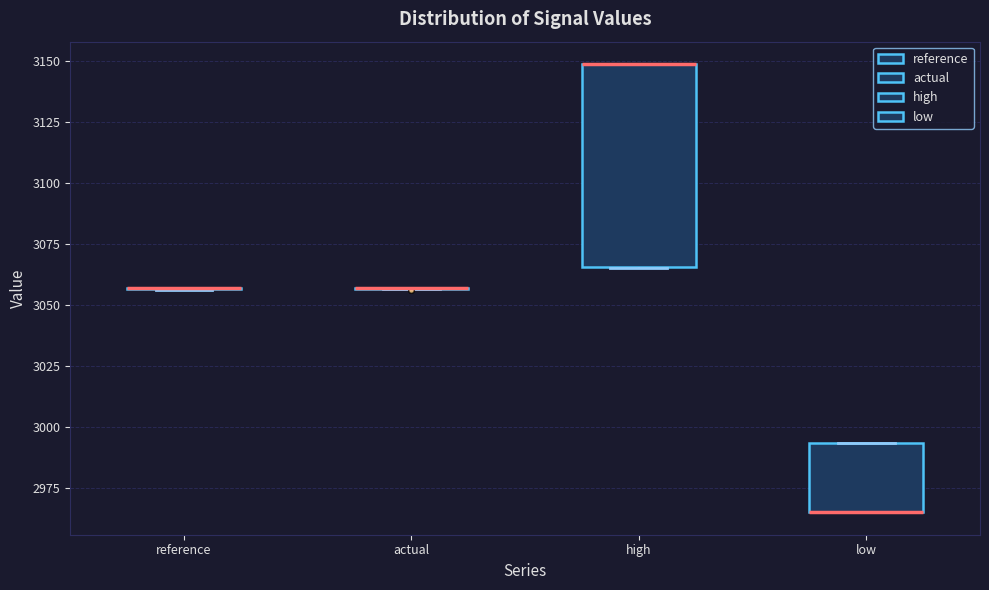

Comparing the boxes themselves (not the whiskers), which one is the tallest?

high